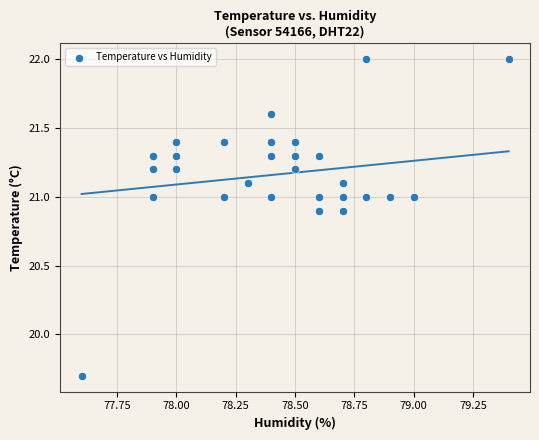

What Y value in the scatter plot is closest to 20?

19.7